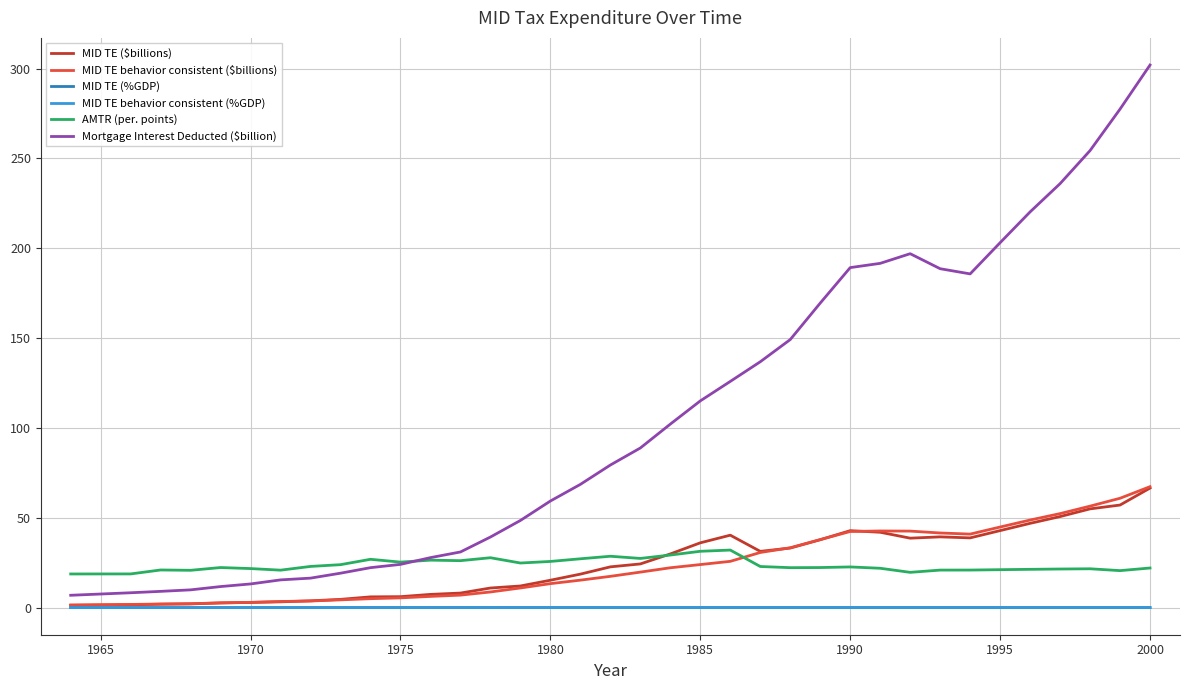

Which series has the widest spread of values?

Mortgage Interest Deducted ($billion)